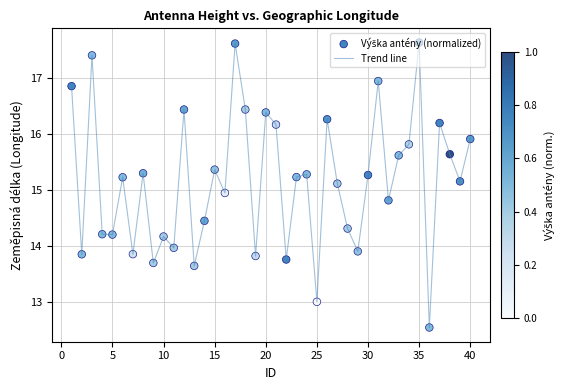

What is the smallest value displayed?

12.5